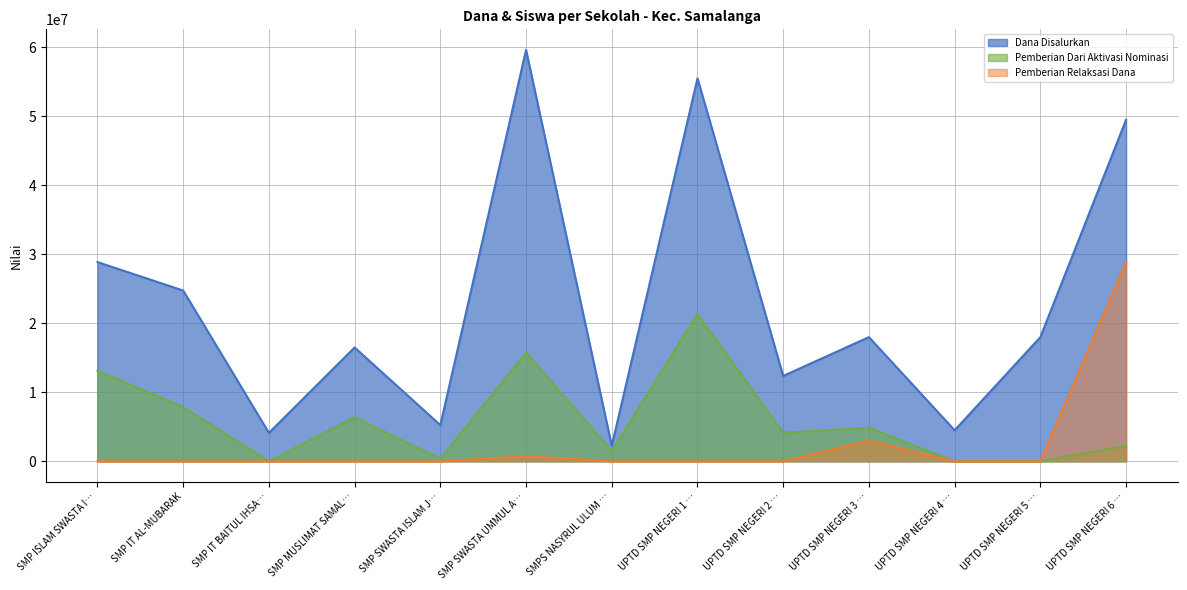

True or false: Dana Disalurkan has more than 1 interior local peaks.

True